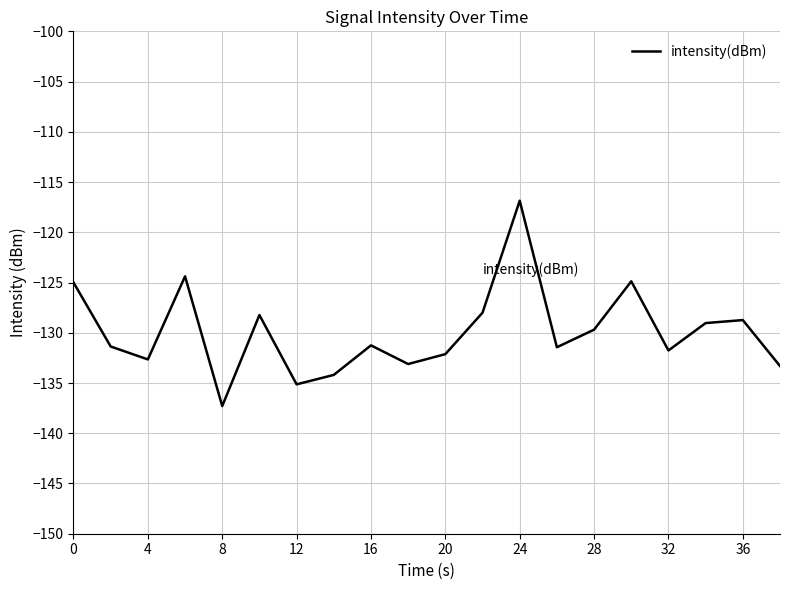

What is the difference between the maximum and minimum values?

20.4